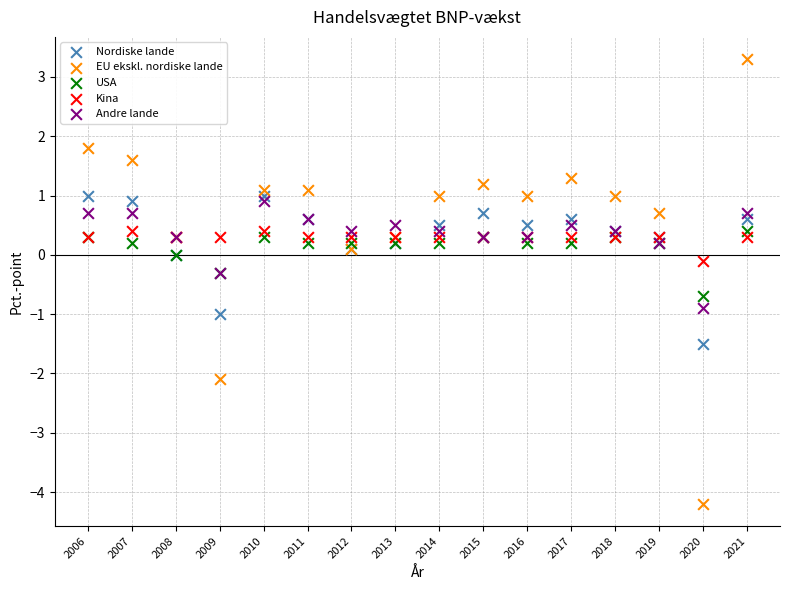

What is the X range (max minus min) for the scatter plot?

15.0